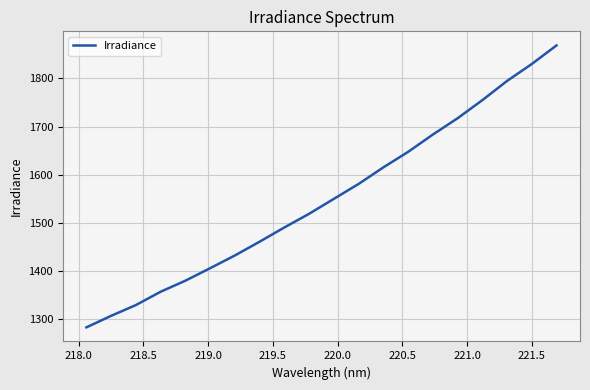

What is the maximum value shown in the chart?

1868.7